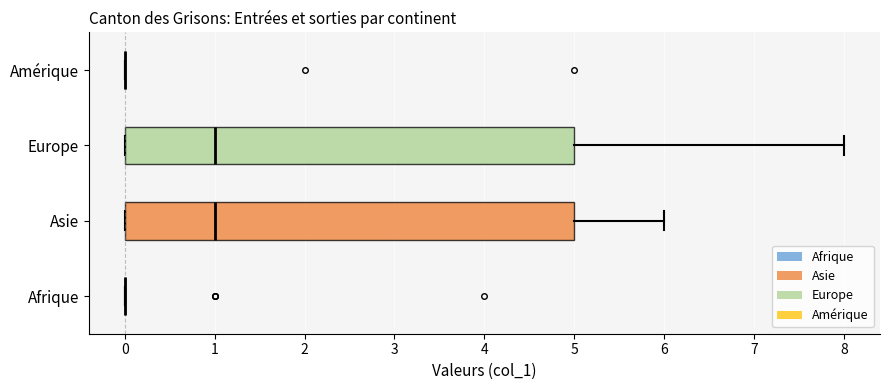

Reading bottom to top, read every box against the x-axis: the position of its median line, the range the box covers, and the ends of its whiskers. The values are not printed on the chart, so give them approximately, as read against the axis.

Afrique: box collapsed to a line at 0, whiskers 0 to 0
Asie: median 1, box 0 to 5, whiskers 0 to 6
Europe: median 1, box 0 to 5, whiskers 0 to 8
Amérique: box collapsed to a line at 0, whiskers 0 to 0